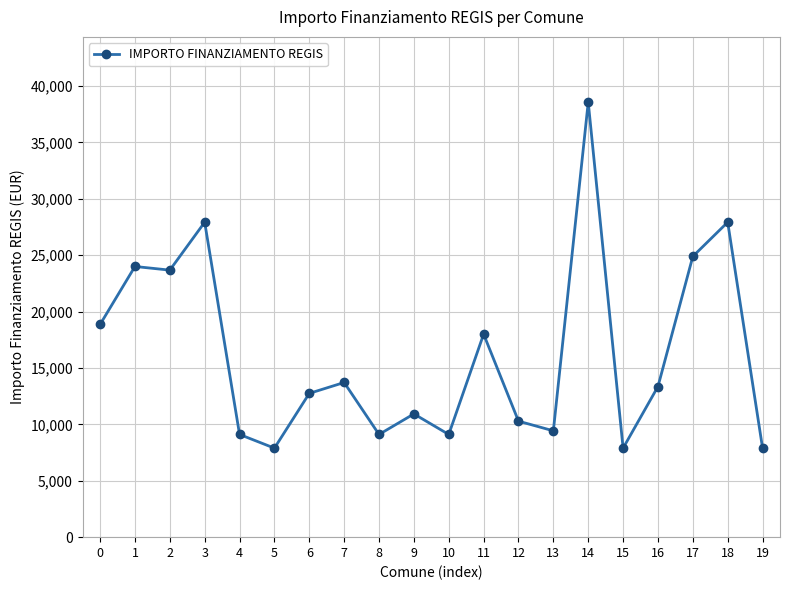

True or false: there are more than 1 points higher than both neighbors.

True